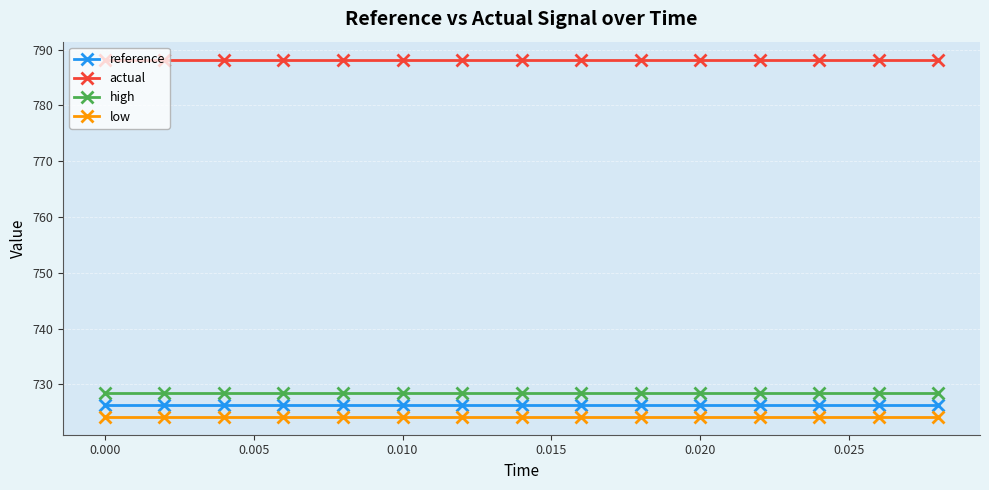

What are all the series names shown in the legend?

reference, actual, high, low